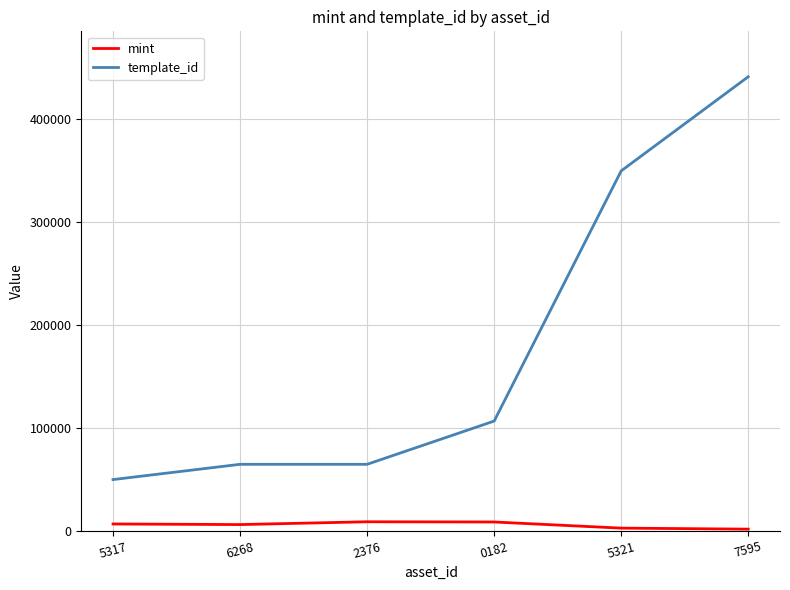

The template_id series shows 64660 at 2376. True or false?

True